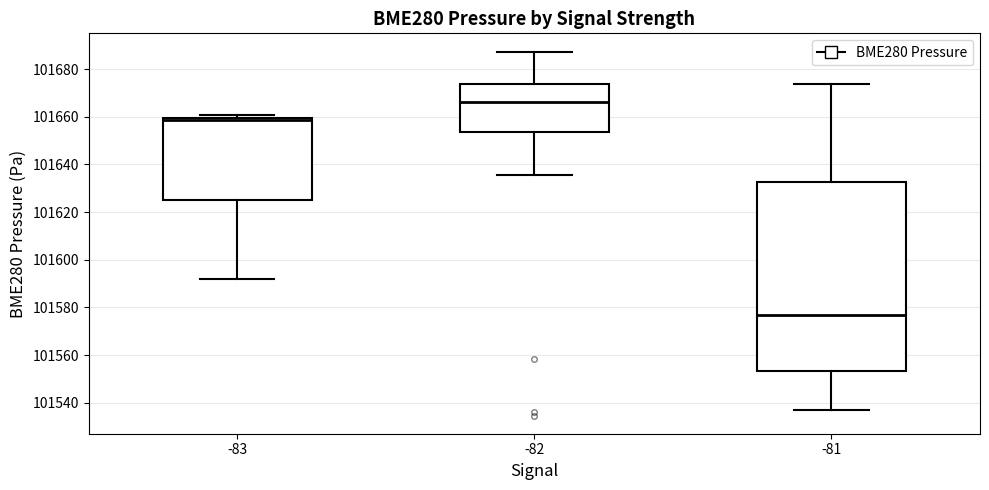

Where does the median line of the box at x = -81 sit on the y-axis? The values are not printed on the chart, so give them approximately, as read against the axis.

101576